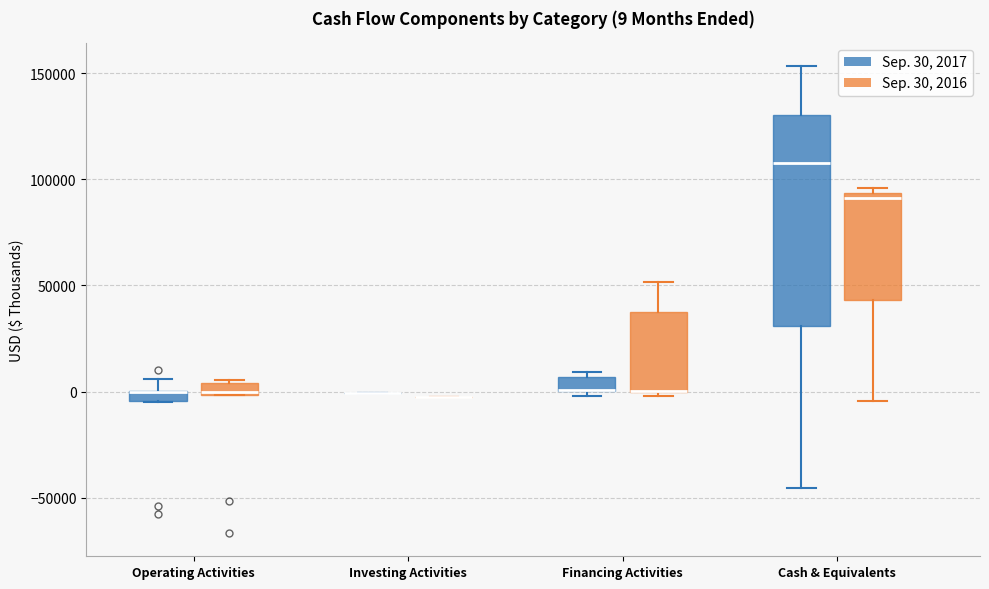

Comparing the boxes themselves (not the whiskers), which one is the tallest?

Cash & Equivalents (Sep. 30, 2017)